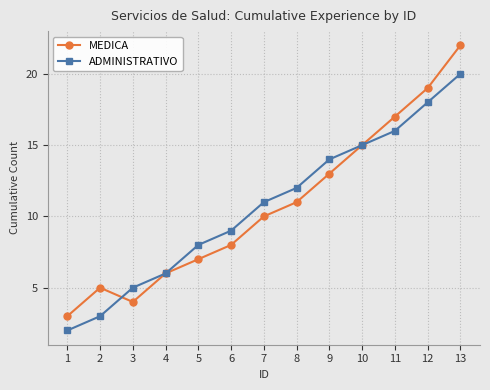

True or false: MEDICA has a value of 6 at 3.

False